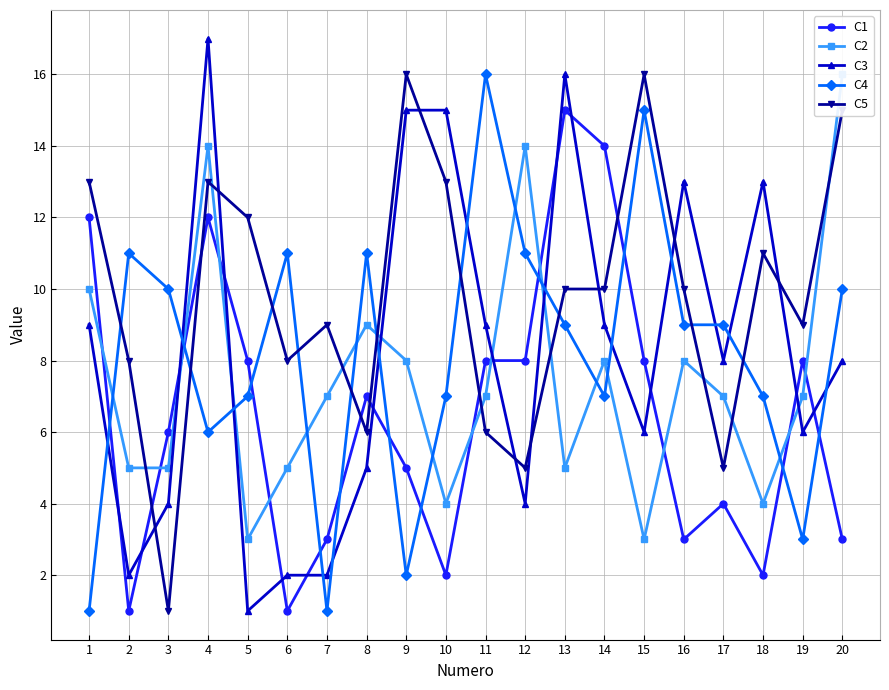

At which label is C1 closest to 8?

5